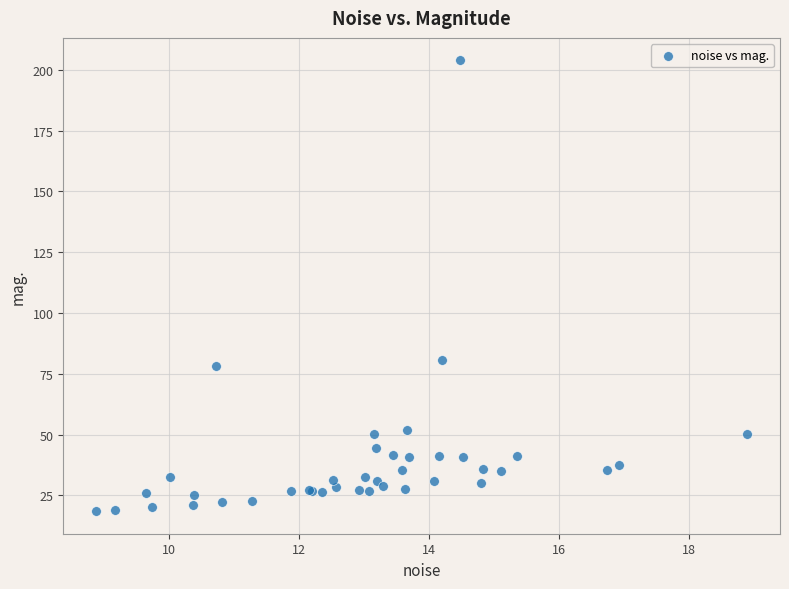

What Y value in the scatter plot is closest to 111?

80.9